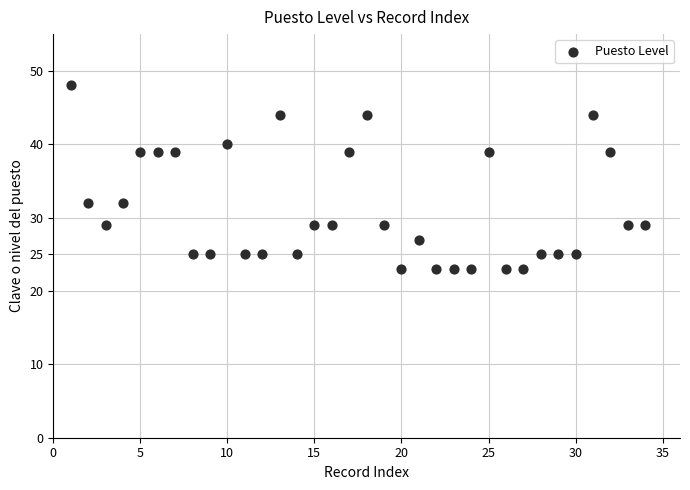

What is the range of X values (max minus min)?

33